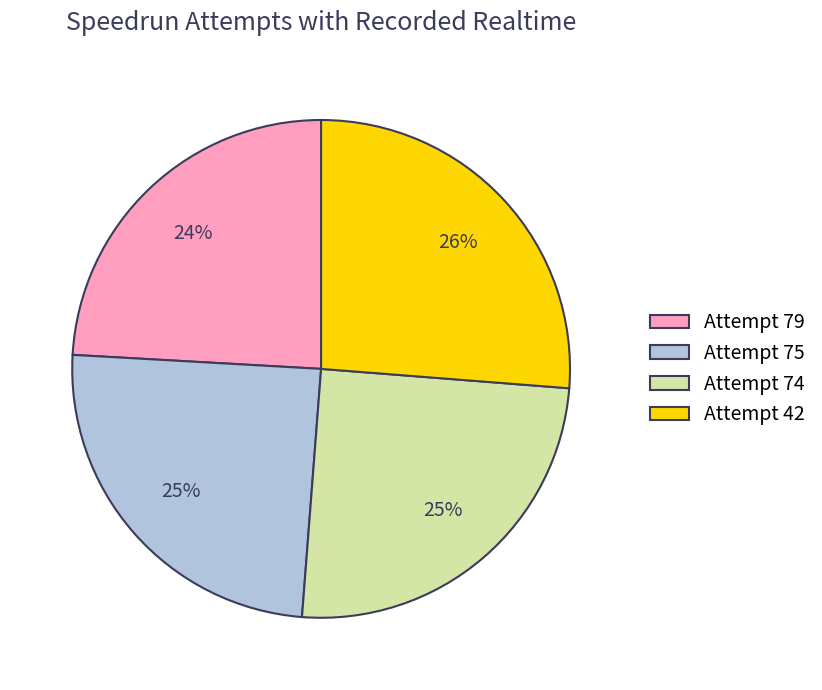

Is the sum of Attempt 74 and Attempt 79 greater than half?

No